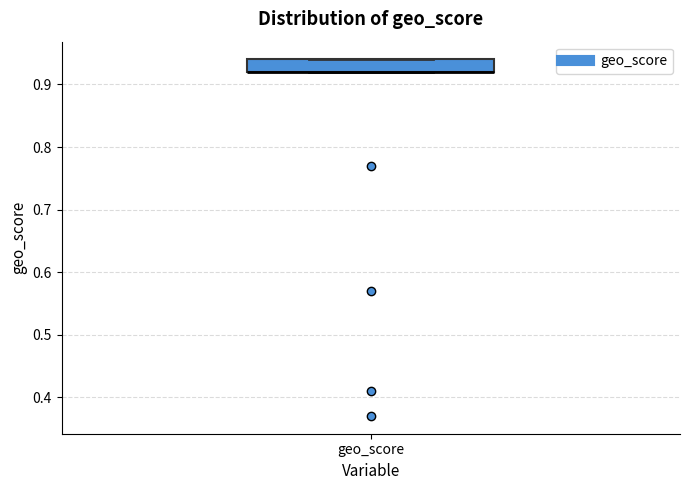

Read this box plot against the y-axis: the position of the median line, the range covered by the box, and the ends of both whiskers. The values are not printed on the chart, so give them approximately, as read against the axis.

median 0.92 (drawn on the box's lower edge), box 0.92 to 0.94, whiskers 0.92 to 0.94